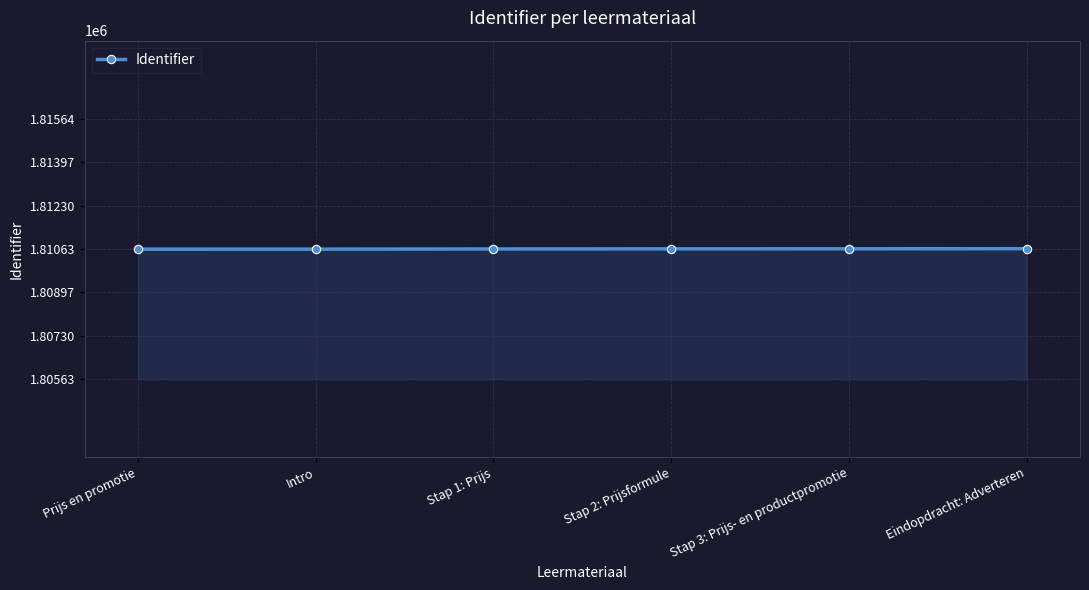

What is the greatest value displayed?

1810644